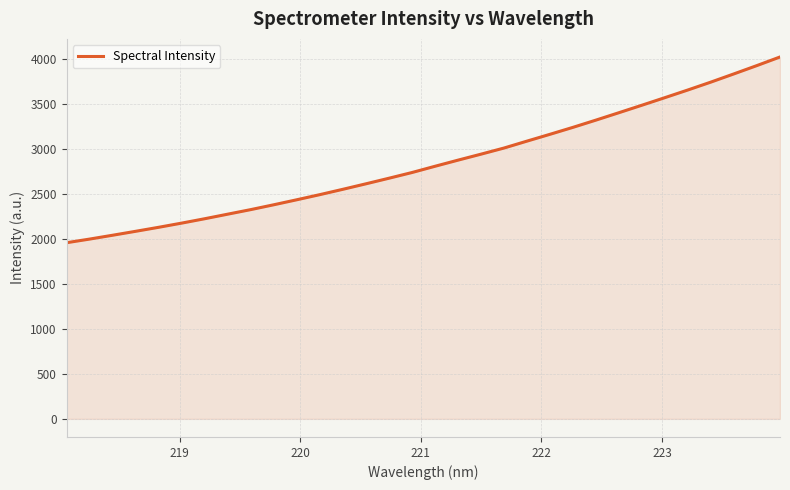

What is the minimum value shown in the chart?

1957.1